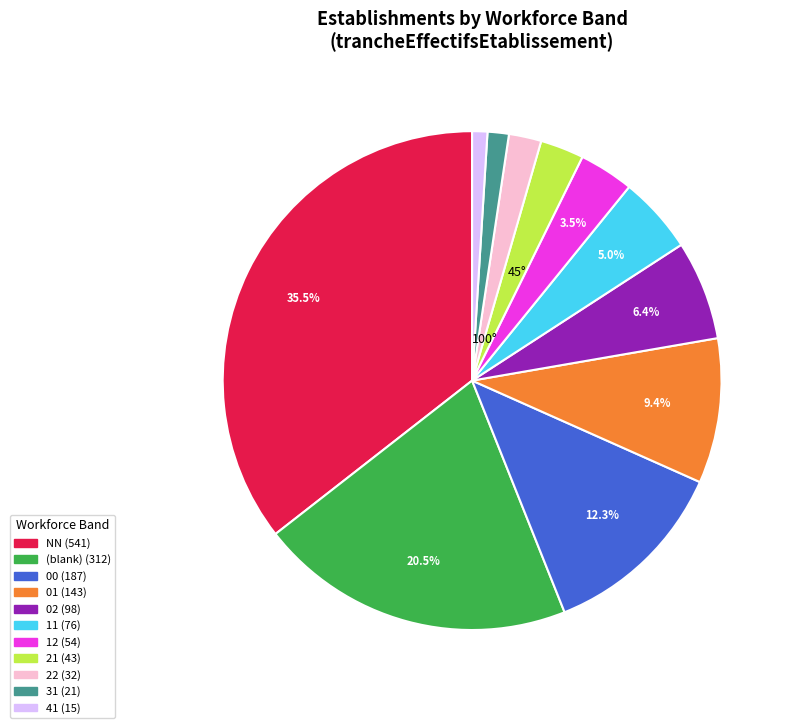

Does any single category account for the majority?

No